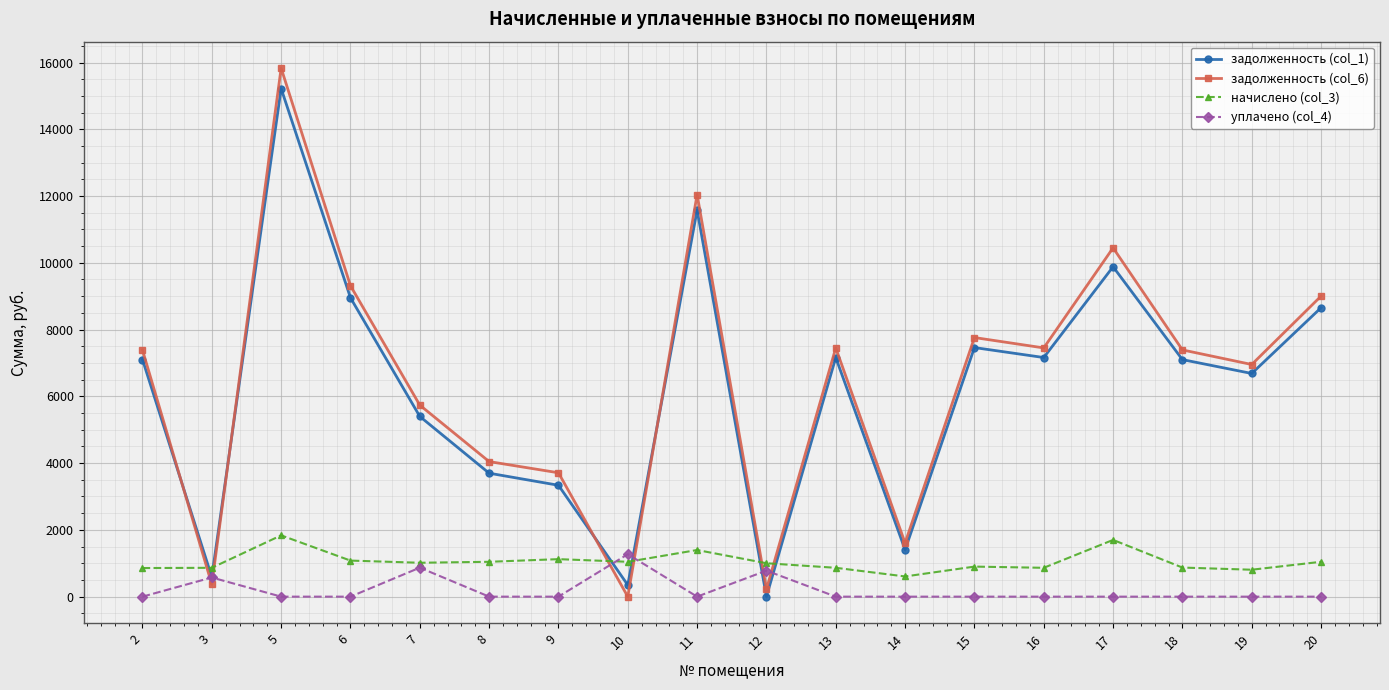

How many data points in уплачено (col_4) are above 0?

4